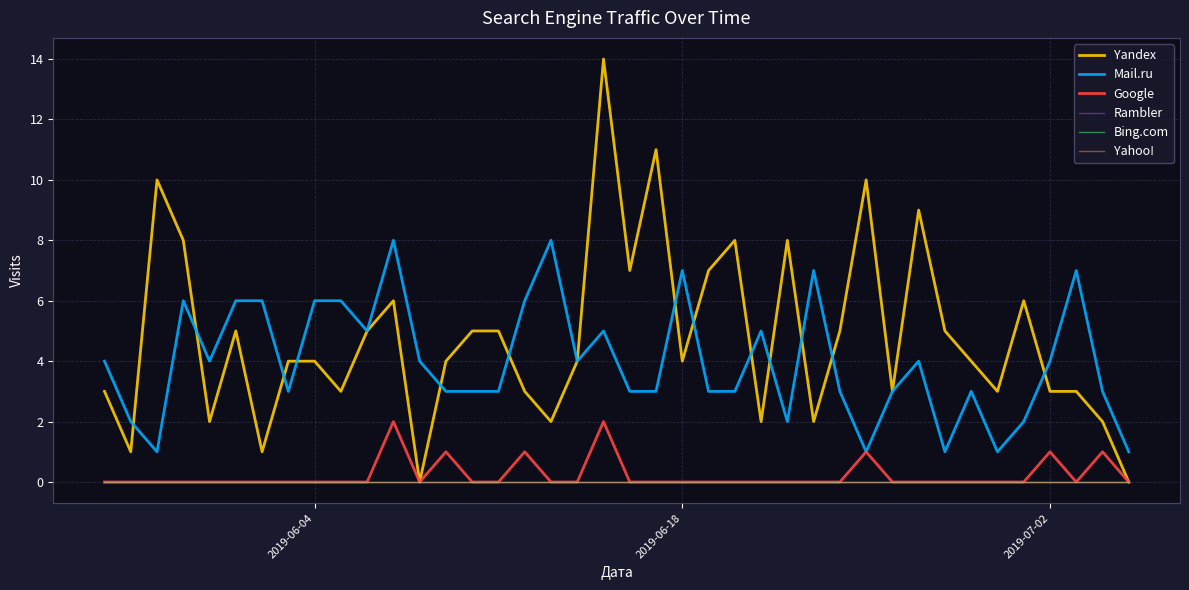

Reading right to left, transcribe all the data shown in this chart.

Yandex: 0	2	3	3	6	3	4	5	9	3	10	5	2	8	2	8	7	4	11	7	14	4	2	3	5	5	4	0	6	5	3	4	4	1	5	2	8	10	1	3
Mail.ru: 1	3	7	4	2	1	3	1	4	3	1	3	7	2	5	3	3	7	3	3	5	4	8	6	3	3	3	4	8	5	6	6	3	6	6	4	6	1	2	4
Google: 0	1	0	1	0	0	0	0	0	0	1	0	0	0	0	0	0	0	0	0	2	0	0	1	0	0	1	0	2	0	0	0	0	0	0	0	0	0	0	0
Rambler: 0	0	0	0	0	0	0	0	0	0	0	0	0	0	0	0	0	0	0	0	0	0	0	0	0	0	0	0	0	0	0	0	0	0	0	0	0	0	0	0
Bing.com: 0	0	0	0	0	0	0	0	0	0	0	0	0	0	0	0	0	0	0	0	0	0	0	0	0	0	0	0	0	0	0	0	0	0	0	0	0	0	0	0
Yahoo!: 0	0	0	0	0	0	0	0	0	0	0	0	0	0	0	0	0	0	0	0	0	0	0	0	0	0	0	0	0	0	0	0	0	0	0	0	0	0	0	0